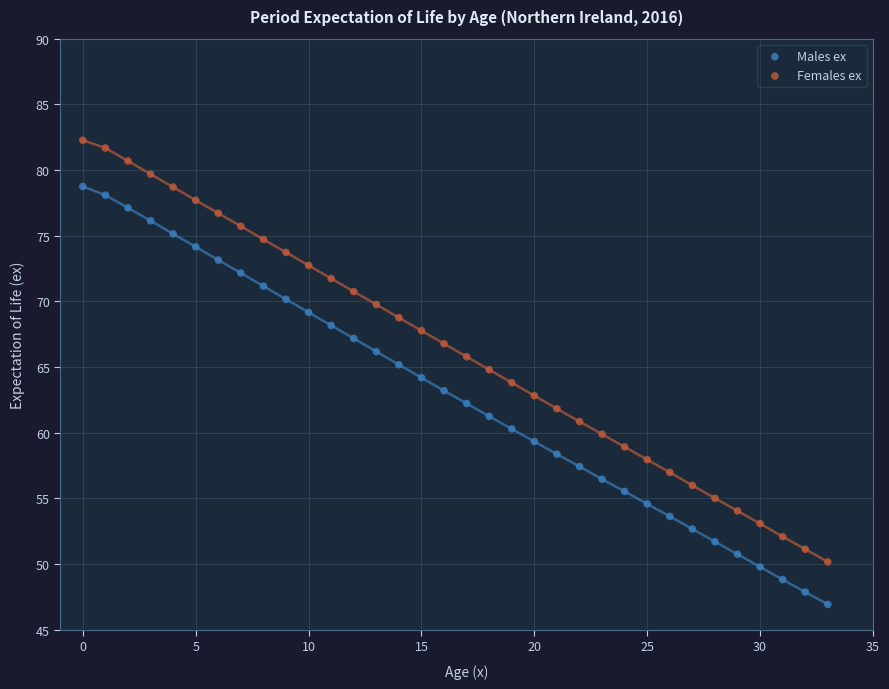

Which series reaches the minimum Y coordinate?

Males ex